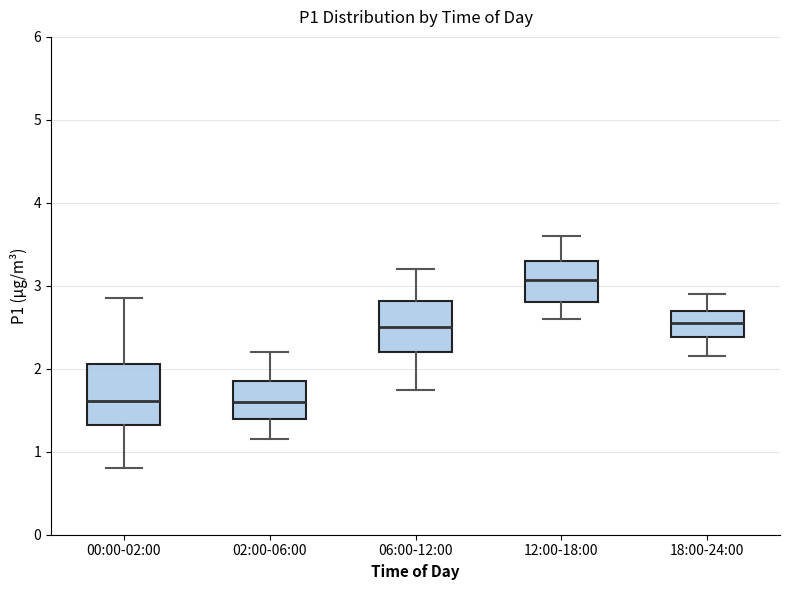

Reading left to right, read every box against the y-axis: the position of its median line, the range the box covers, and the ends of its whiskers. The values are not printed on the chart, so give them approximately, as read against the axis.

00:00-02:00: median 1.6, box 1.3 to 2.1, whiskers 0.8 to 2.9
02:00-06:00: median 1.6, box 1.4 to 1.9, whiskers 1.2 to 2.2
06:00-12:00: median 2.5, box 2.2 to 2.8, whiskers 1.8 to 3.2
12:00-18:00: median 3.1, box 2.8 to 3.3, whiskers 2.6 to 3.6
18:00-24:00: median 2.6, box 2.4 to 2.7, whiskers 2.2 to 2.9